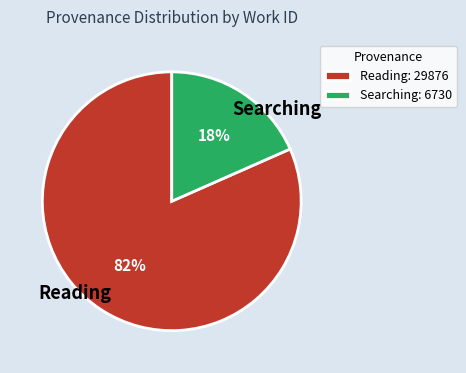

Does Reading represent more than half of the total?

Yes